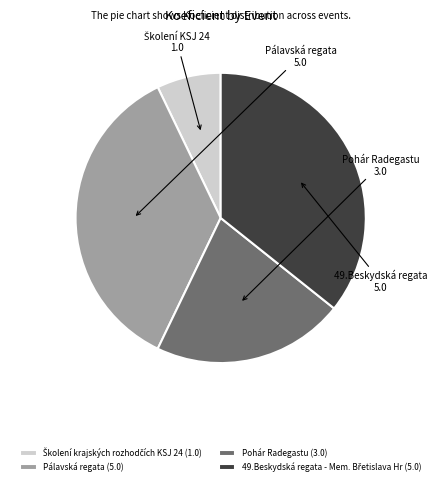

Is there any slice that represents more than half of the pie?

No